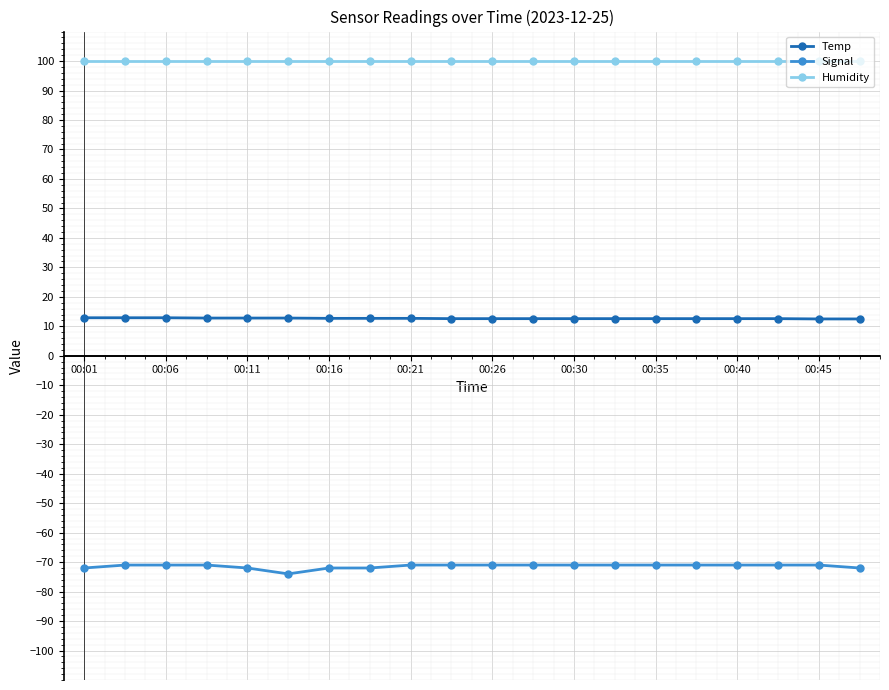

Which series has the largest total across all categories?

Humidity